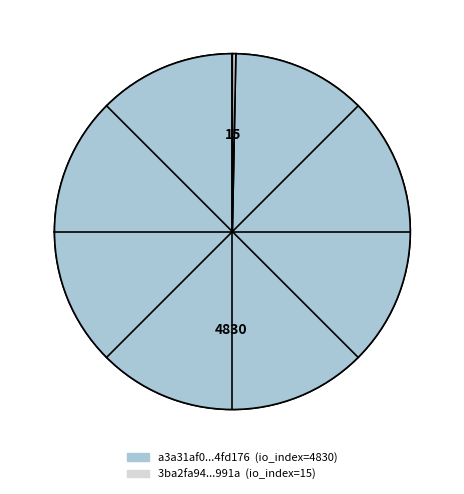

Count the number of slices in the pie.

2